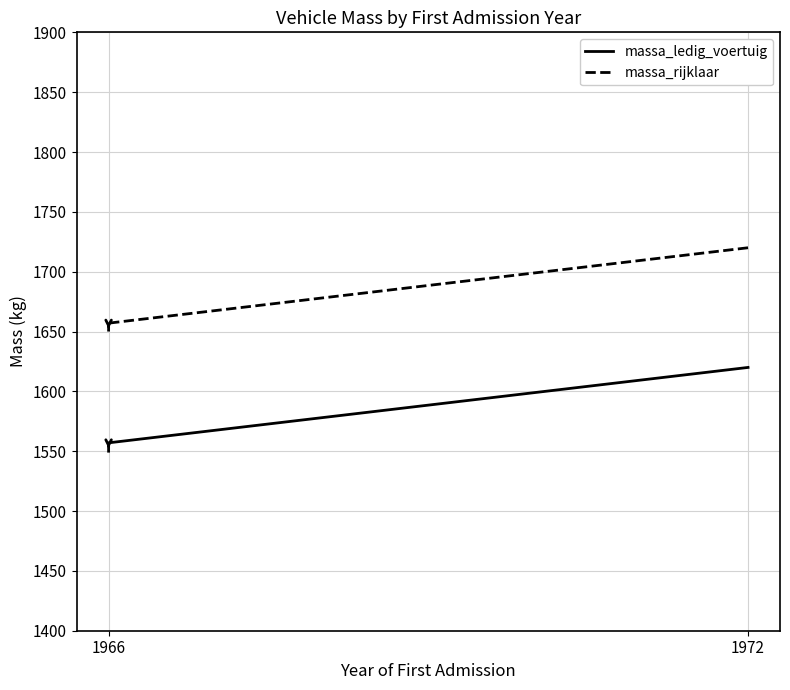

List the series in order of their overall mean, highest first.

massa_rijklaar, massa_ledig_voertuig